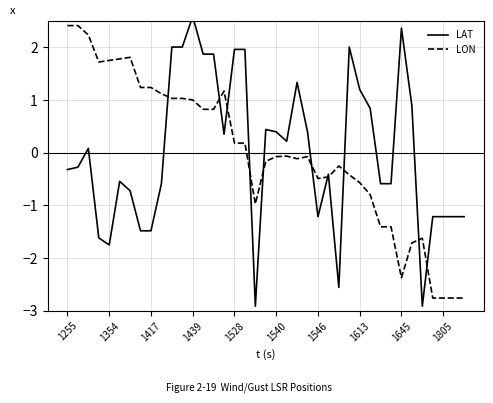

Where does the LON series first go above 0?

1255